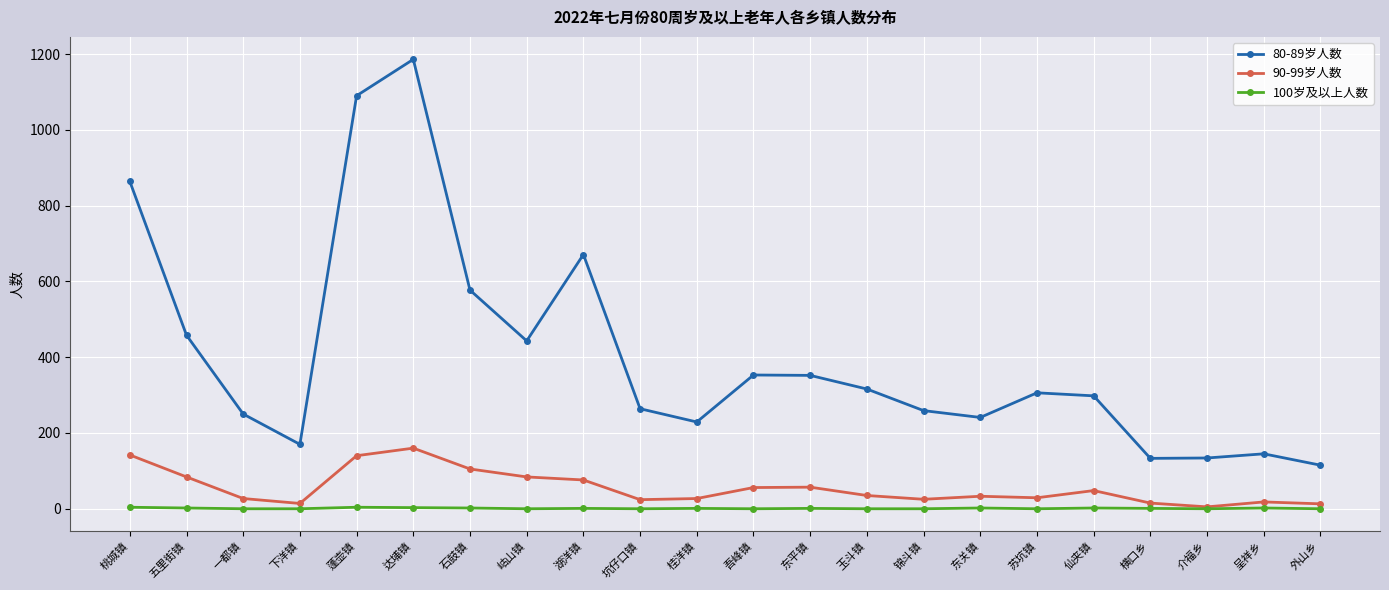

What is the label of the 1st point from the left?

桃城镇